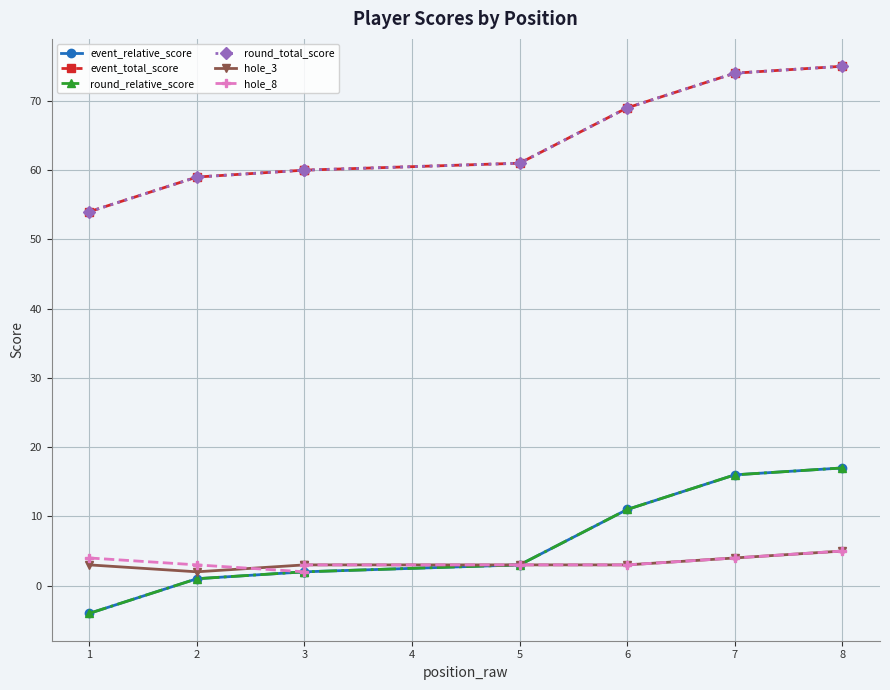

At which label does round_relative_score first exceed 3?

6